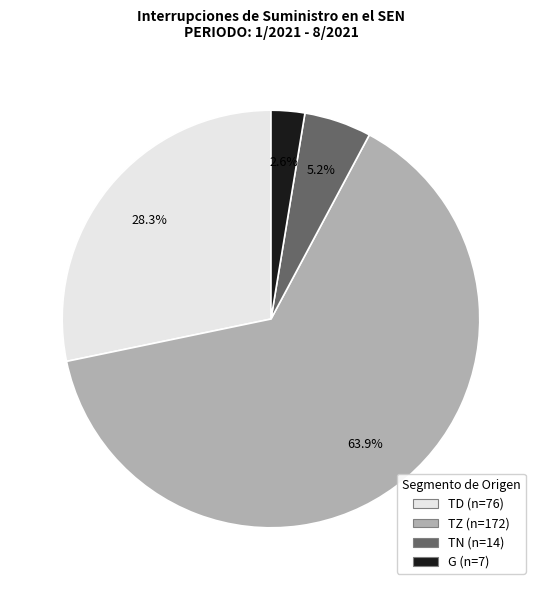

The G slice represents 3% of the pie. True or false?

True